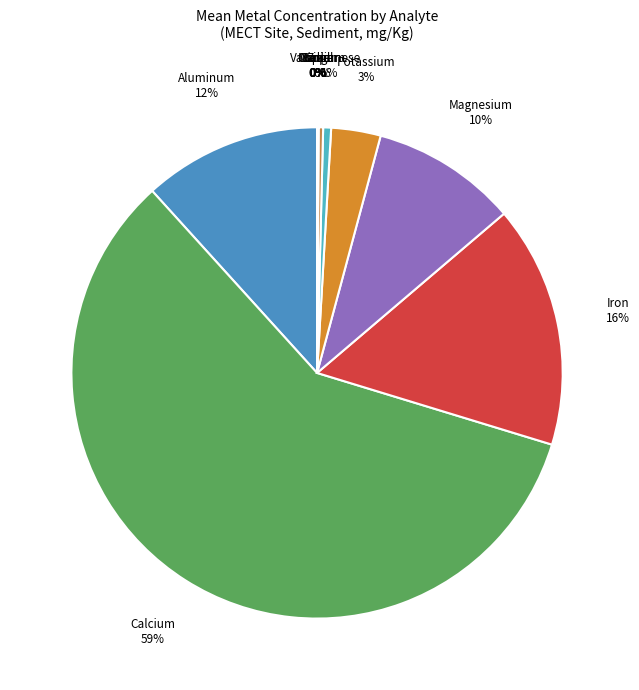

To the nearest percent, what portion does Potassium represent?

3%